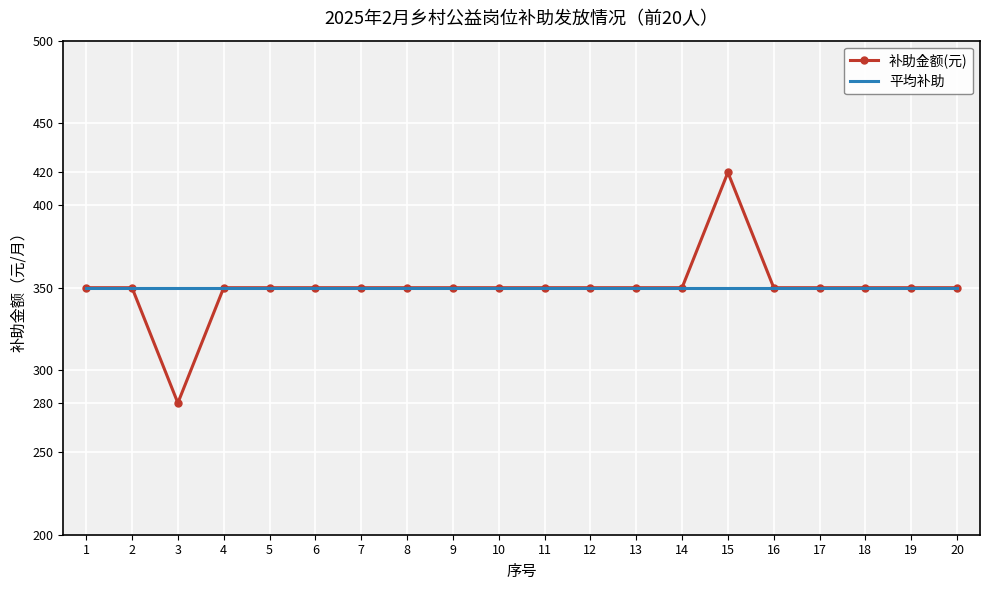

Rank the series by their maximum value, from highest to lowest.

补助金额(元), 平均补助